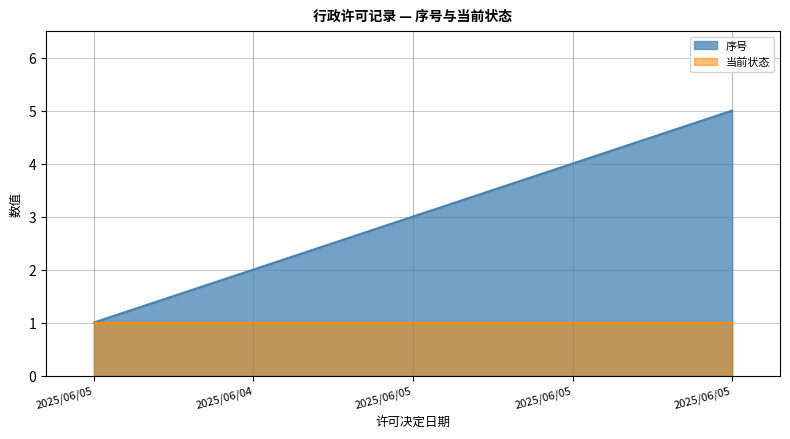

What is the maximum value shown in the chart?

5